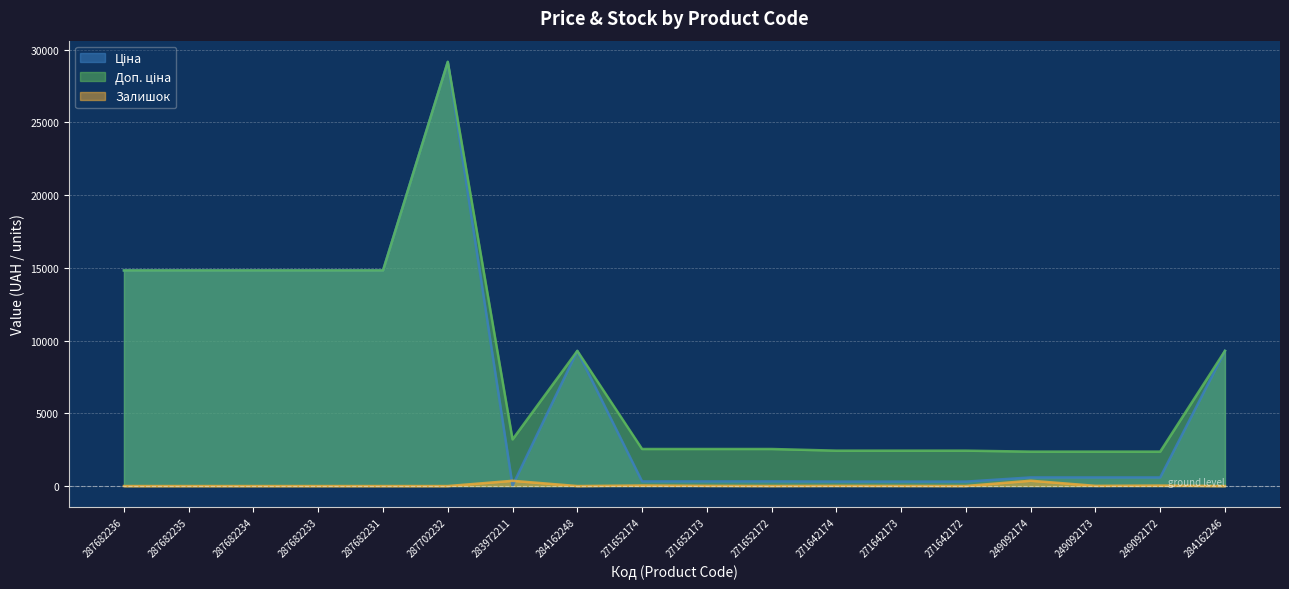

In Залишок, how many points are higher than both neighbors (excluding endpoints)?

5